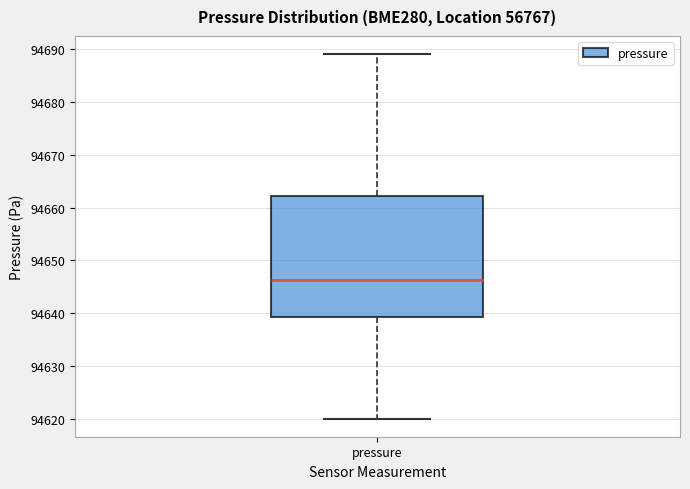

Read this box plot against the y-axis: the position of the median line, the range covered by the box, and the ends of both whiskers. The values are not printed on the chart, so give them approximately, as read against the axis.

median 94646, box 94639 to 94662, whiskers 94620 to 94689